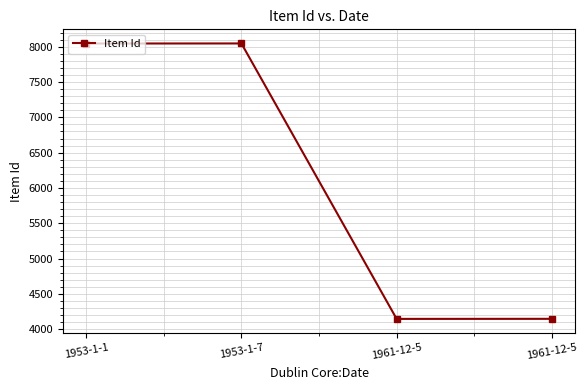

Does the chart have visible grid lines?

Yes